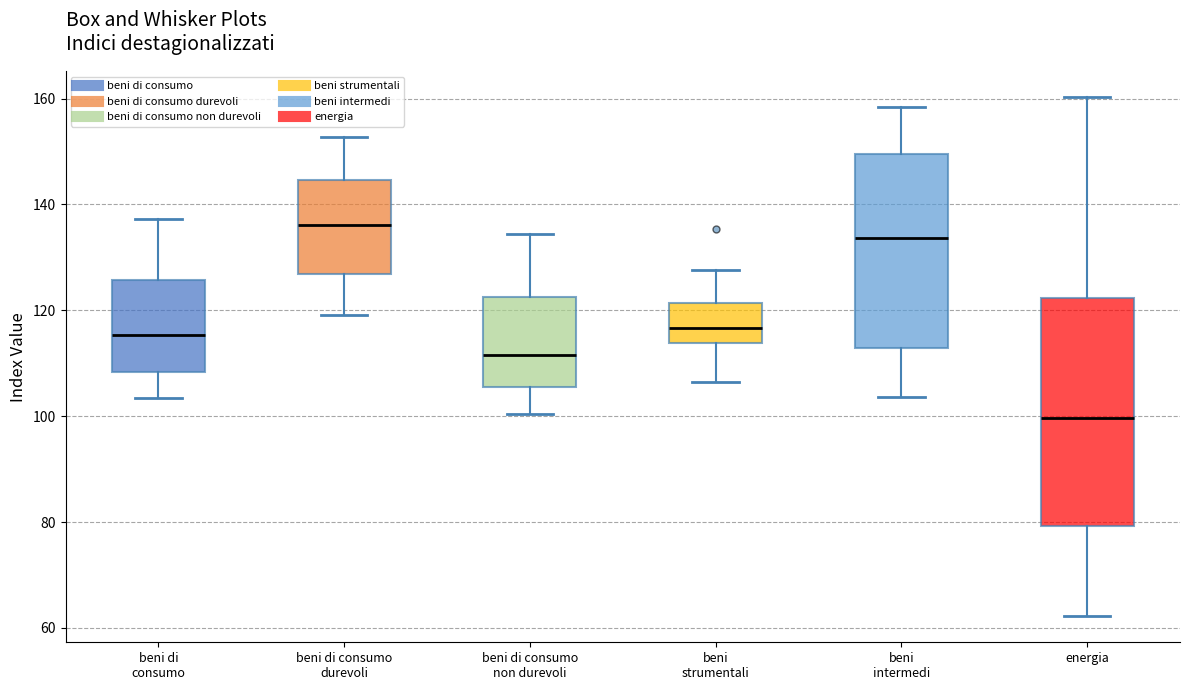

Which box has the highest median line?

beni di consumo durevoli